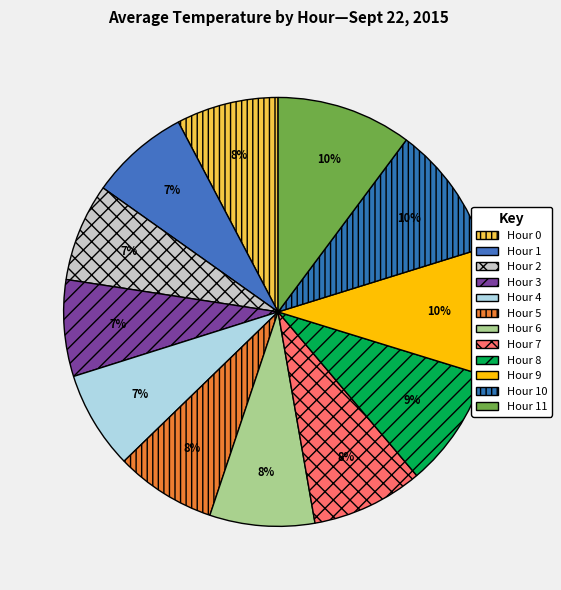

To the nearest percent, what is the difference between the largest and smallest slice percentages?

3%